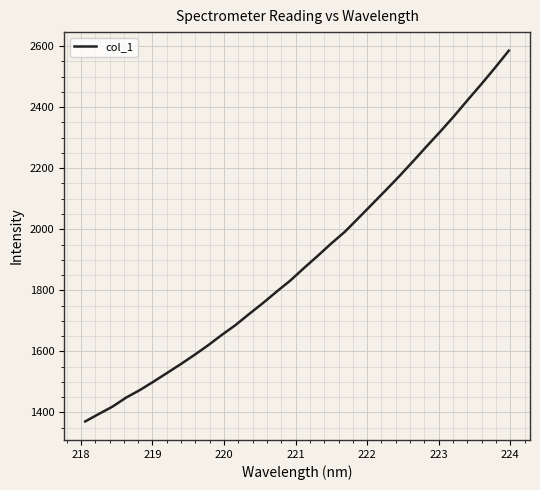

How many series are shown in this chart?

1